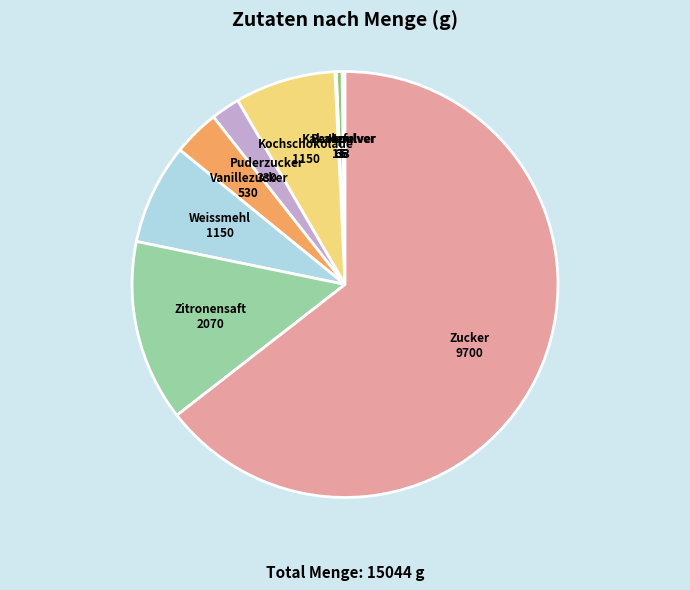

Is there a majority slice in this chart?

Yes